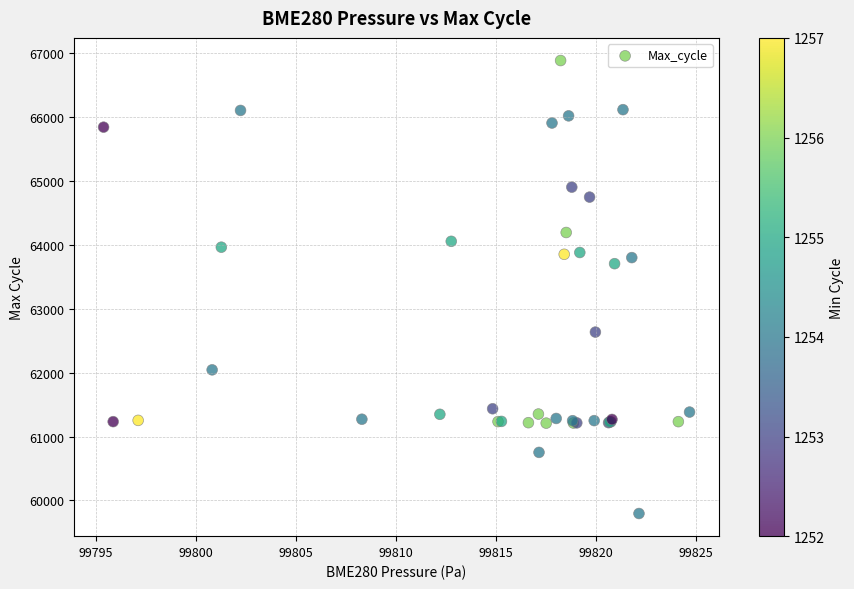

What Y value in the scatter plot is closest to 63341?

63707